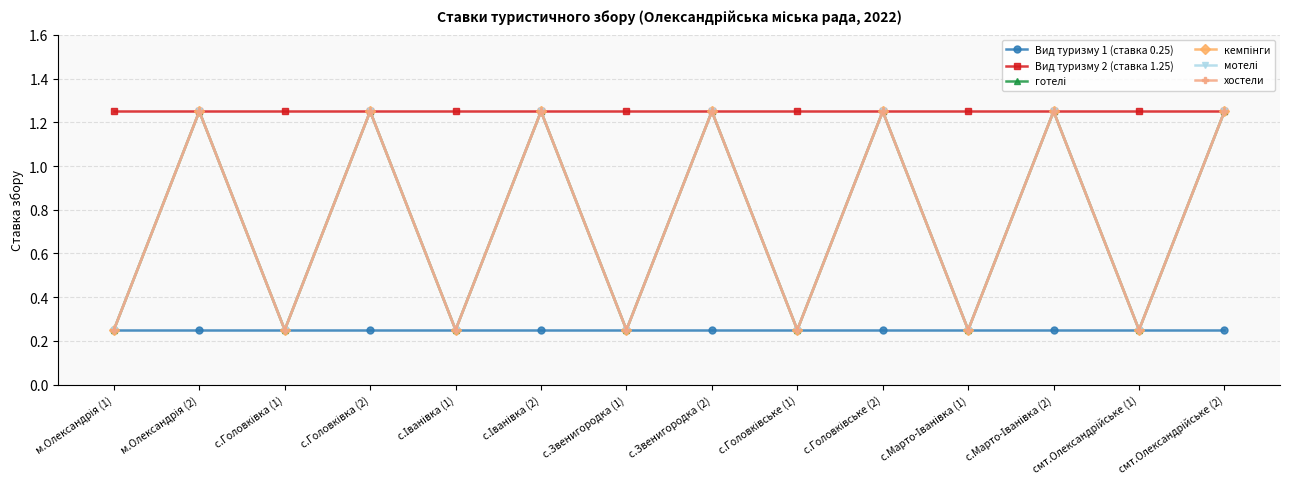

What are all the series names shown in the legend?

Вид туризму 1 (ставка 0.25), Вид туризму 2 (ставка 1.25), готелі, кемпінги, мотелі, хостели